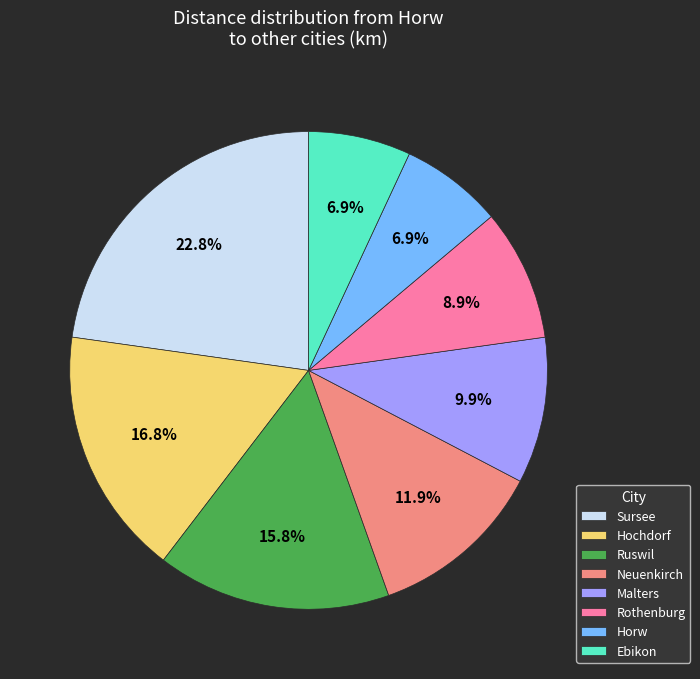

How many slices are in this pie chart?

8